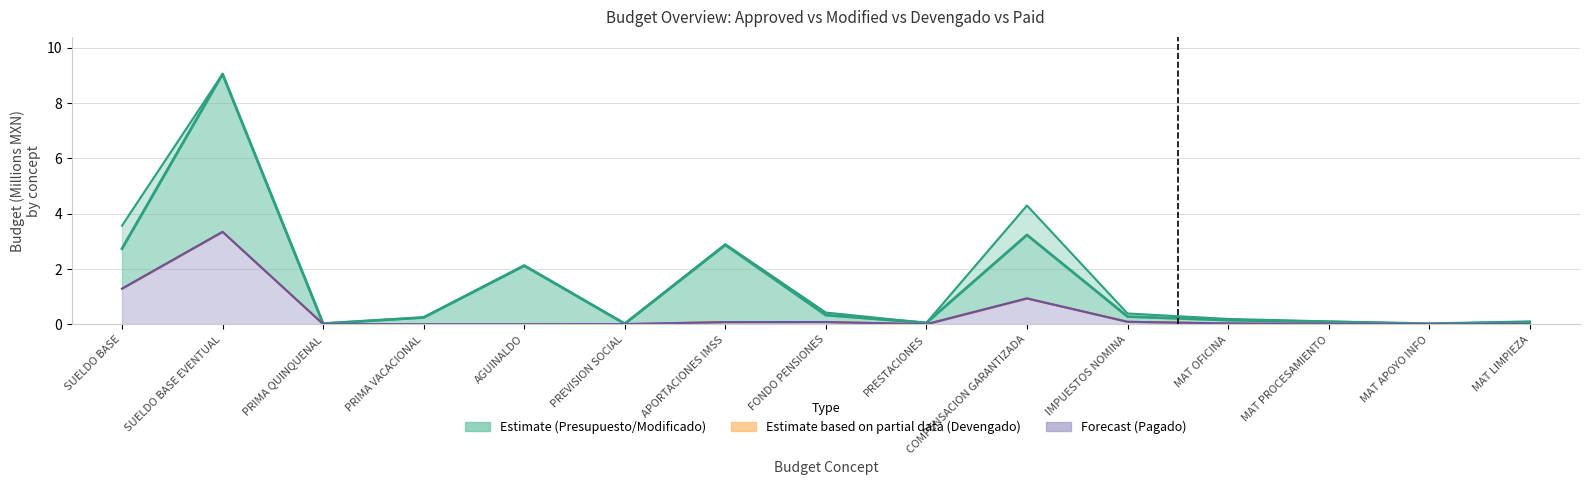

Which series has the widest spread of values?

Modificado